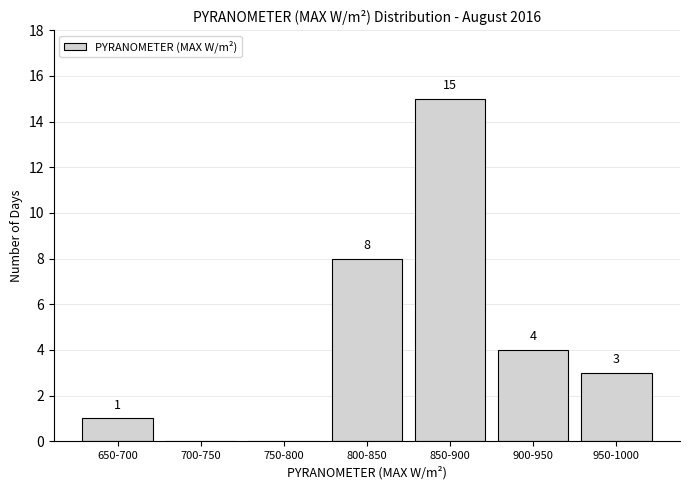

Reading left to right, extract all data points from this chart.

650-700=1	700-750=0	750-800=0	800-850=8	850-900=15	900-950=4	950-1000=3